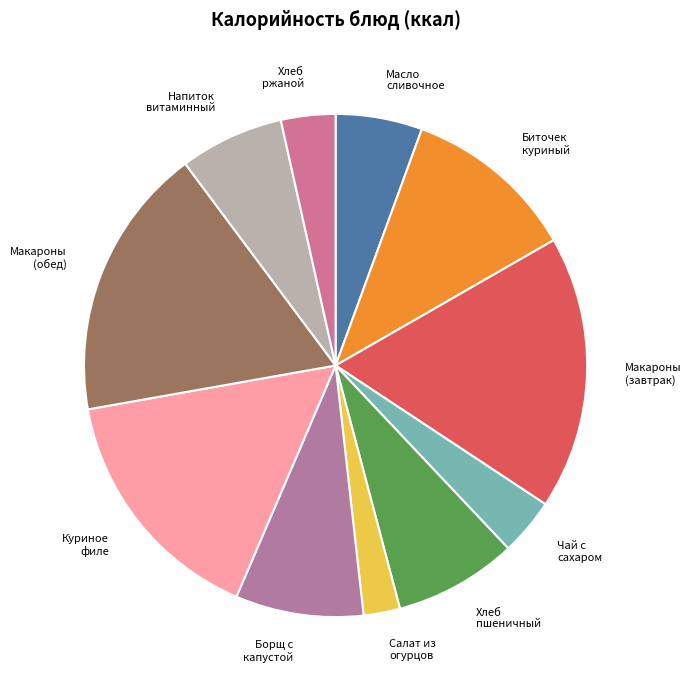

Between Салат из огурцов and Хлеб ржаной, which is larger?

Хлеб ржаной